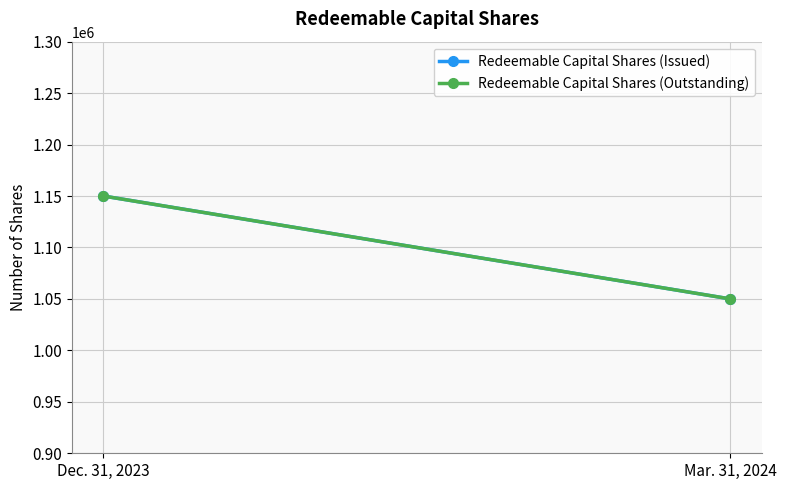

What is the difference between the maximum and minimum values in the Redeemable Capital Shares (Outstanding) series?

100000